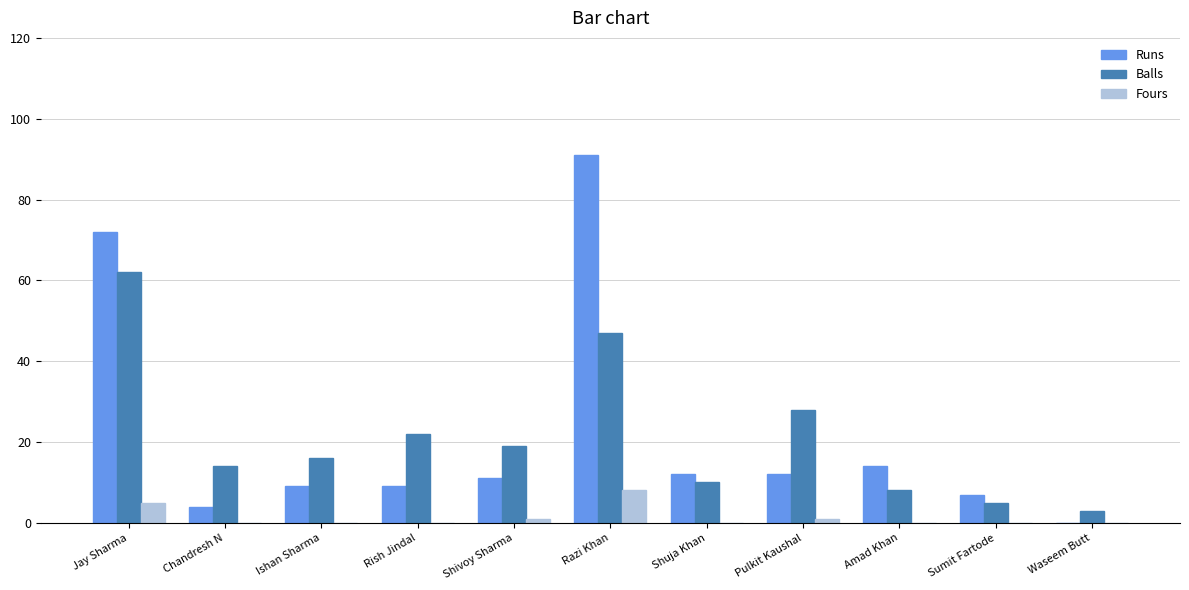

What is the spread (max minus min) of values at Sumit Fartode?

7